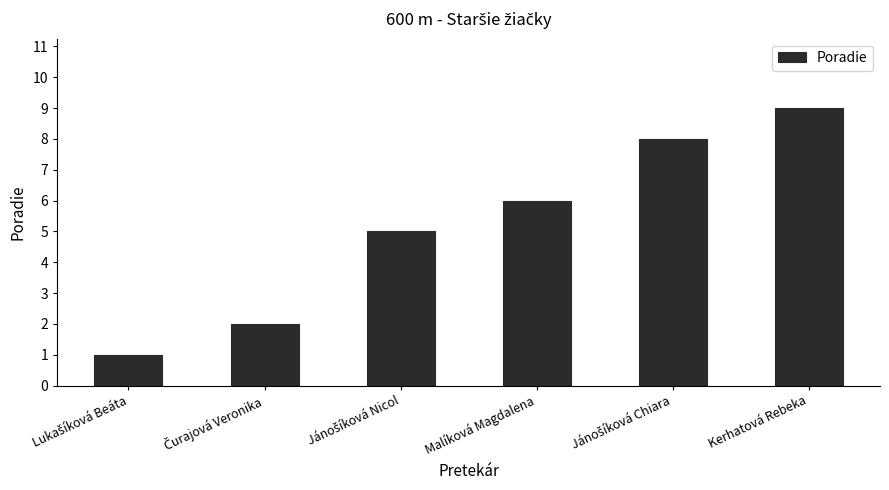

What is the average value?

5